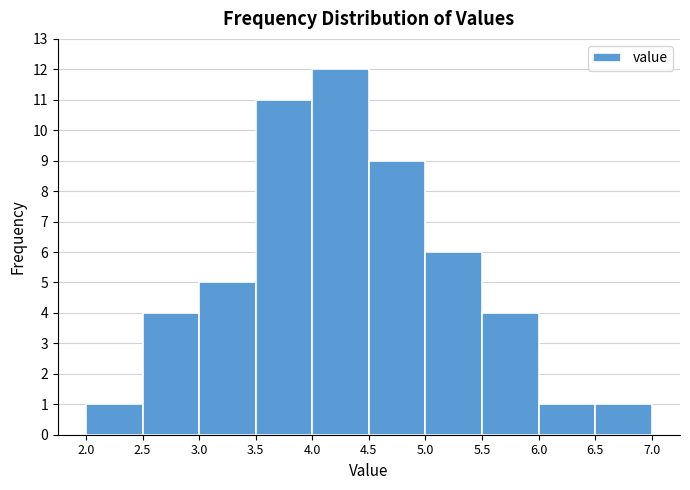

Reading left to right, list every bar in this chart as the range it spans on the x-axis followed by its height. The values are not printed on the chart, so give them approximately, as read against the axis.

2.0 to 2.5: 1
2.5 to 3.0: 4
3.0 to 3.5: 5
3.5 to 4.0: 11
4.0 to 4.5: 12
4.5 to 5.0: 9
5.0 to 5.5: 6
5.5 to 6.0: 4
6.0 to 6.5: 1
6.5 to 7.0: 1